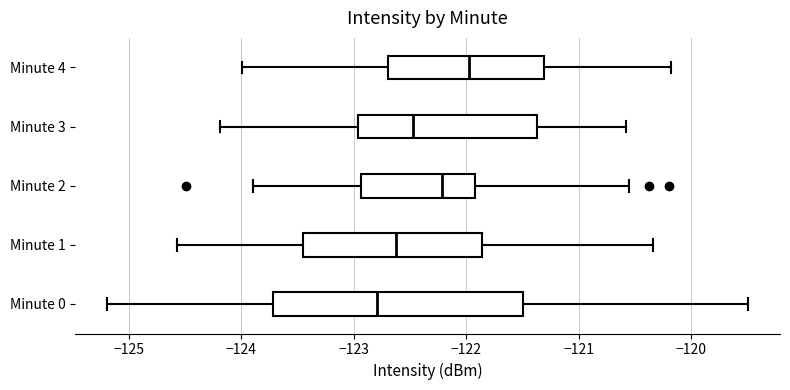

Where does the left whisker of the box for Minute 3 end on the x-axis? The values are not printed on the chart, so give them approximately, as read against the axis.

-124.2